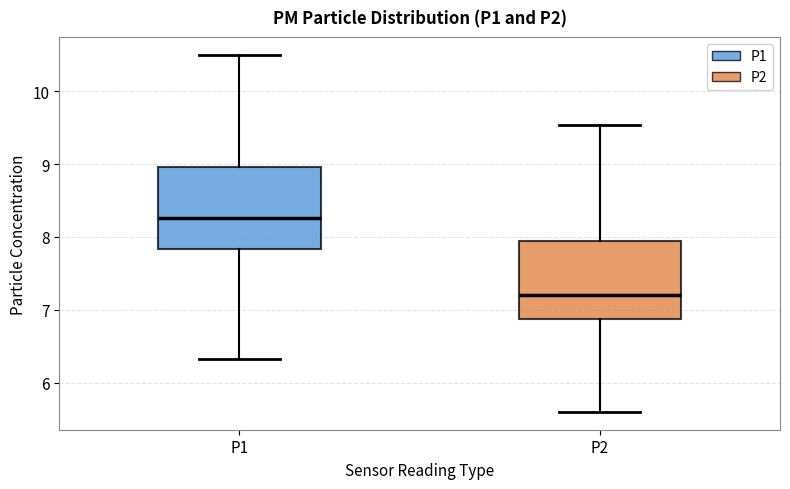

Where is the upper edge of the box for P1 on the y-axis? The values are not printed on the chart, so give them approximately, as read against the axis.

9.0